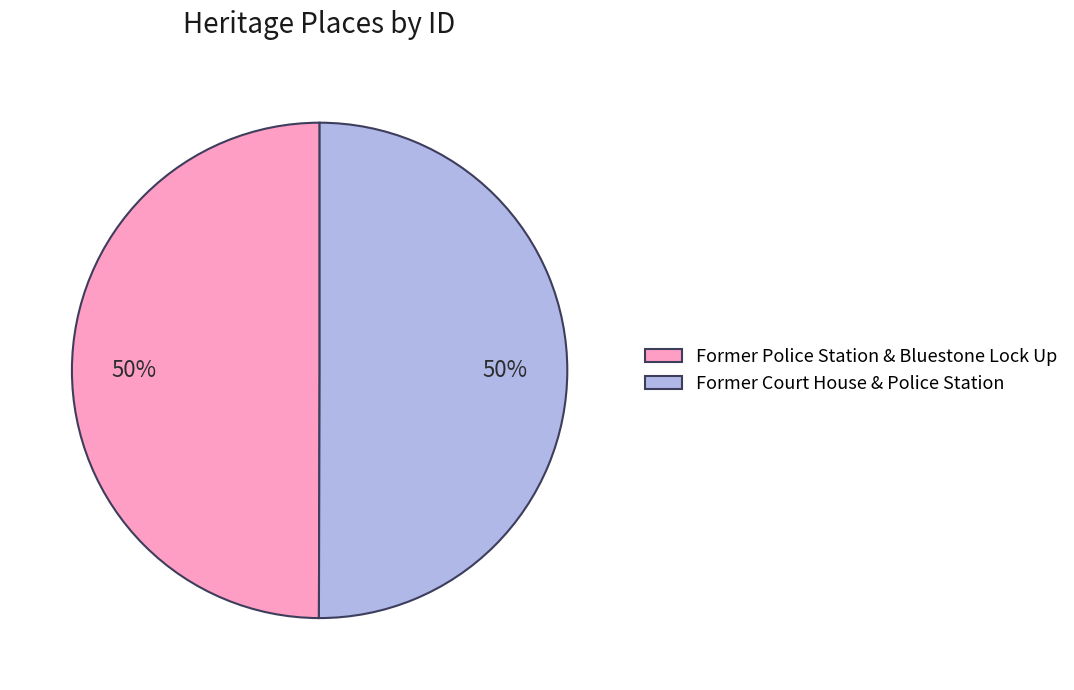

What percentage is the Former Police Station & Bluestone Lock Up slice, to the nearest percent?

50%